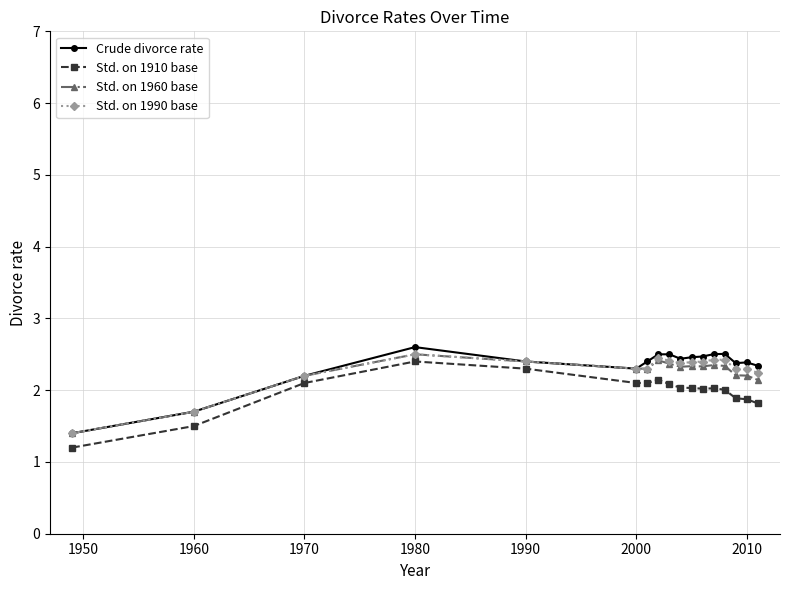

At how many categories does at least one series exceed 1?

17